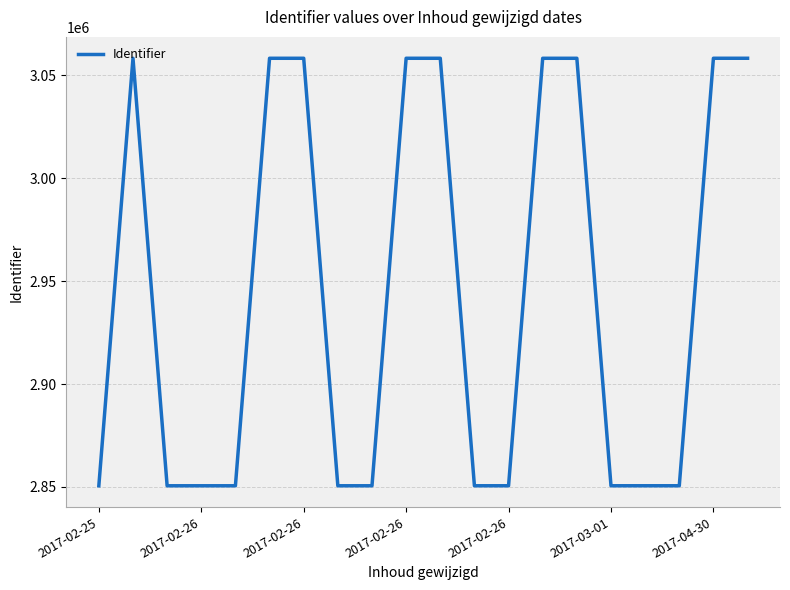

What is the smallest value displayed?

2850587